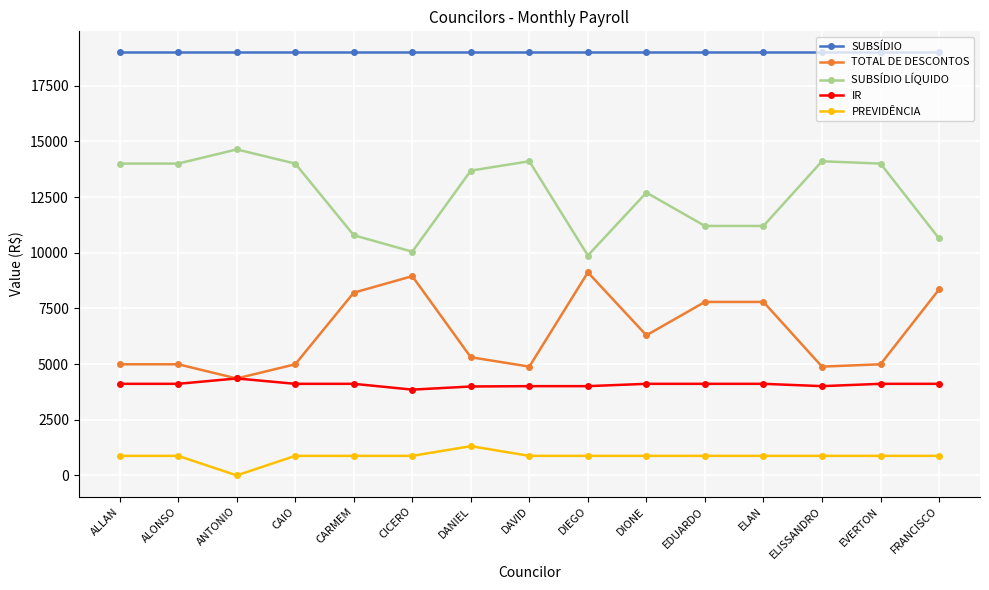

Where does the IR series first go above 4112?

ALLAN